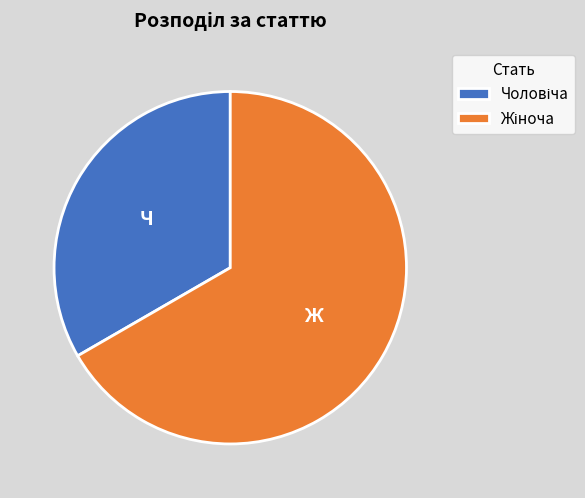

Is there a majority slice in this chart?

Yes